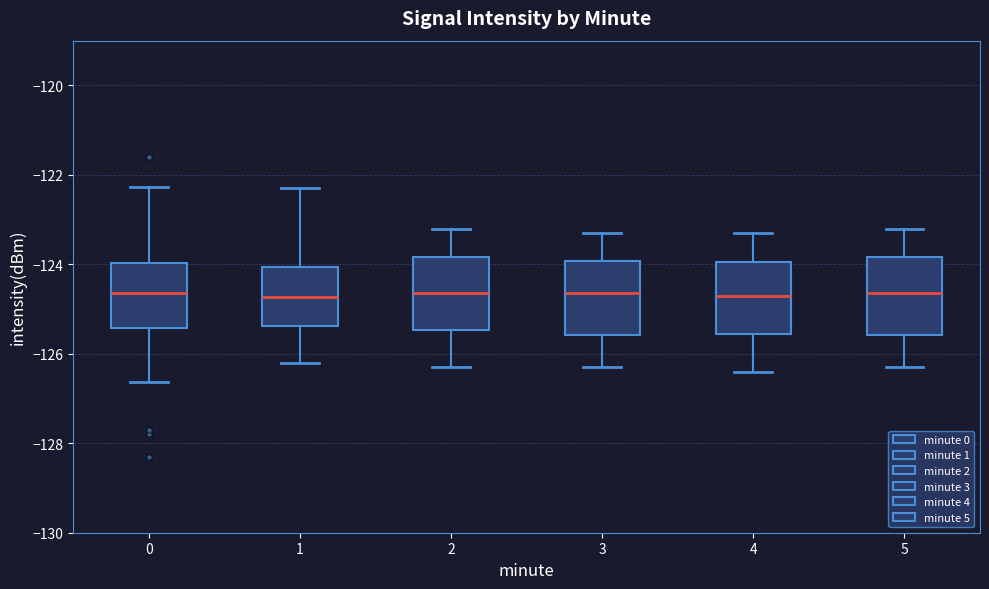

Where is the lower edge of the box at x = 2 on the y-axis? The values are not printed on the chart, so give them approximately, as read against the axis.

-125.4